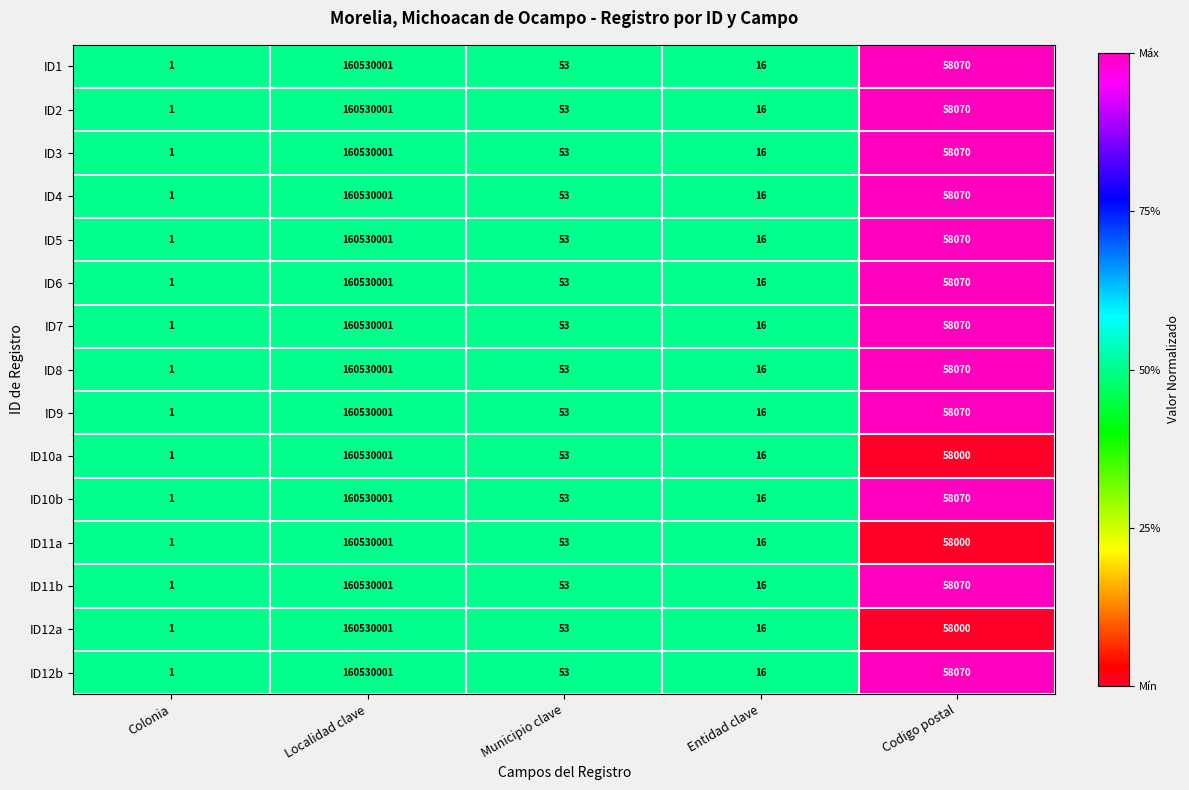

Is the value of ID3 at Colonia greater than the value of ID8 at Municipio clave?

No